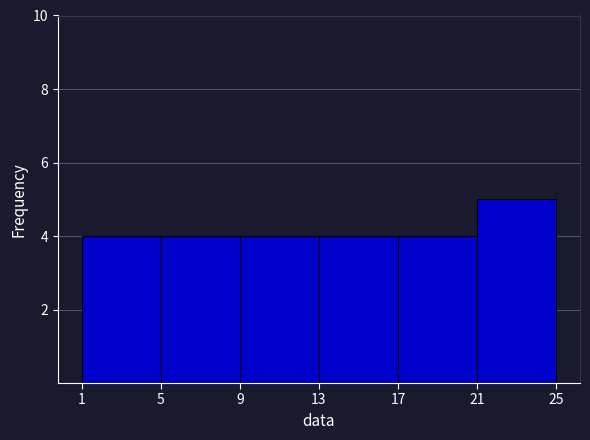

Reading left to right, transcribe this chart: for each bar, give the range it covers on the x-axis and its height. The values are not printed on the chart, so give them approximately, as read against the axis.

1 to 5: 4
5 to 9: 4
9 to 13: 4
13 to 17: 4
17 to 21: 4
21 to 25: 5